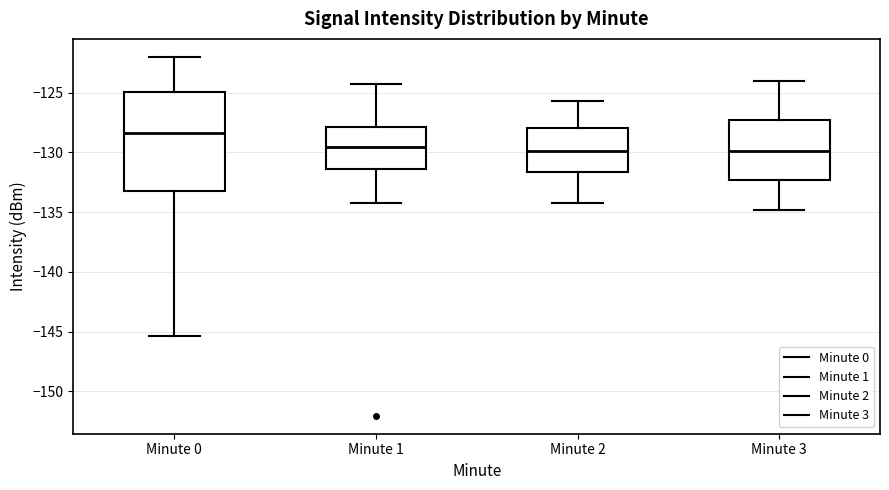

Reading left to right, read every box against the y-axis: the position of its median line, the range the box covers, and the ends of its whiskers. The values are not printed on the chart, so give them approximately, as read against the axis.

Minute 0: median -128.5, box -133.0 to -125.0, whiskers -145.5 to -122.0
Minute 1: median -129.5, box -131.5 to -128.0, whiskers -134.0 to -124.0
Minute 2: median -130.0, box -131.5 to -128.0, whiskers -134.0 to -125.5
Minute 3: median -130.0, box -132.5 to -127.5, whiskers -135.0 to -124.0